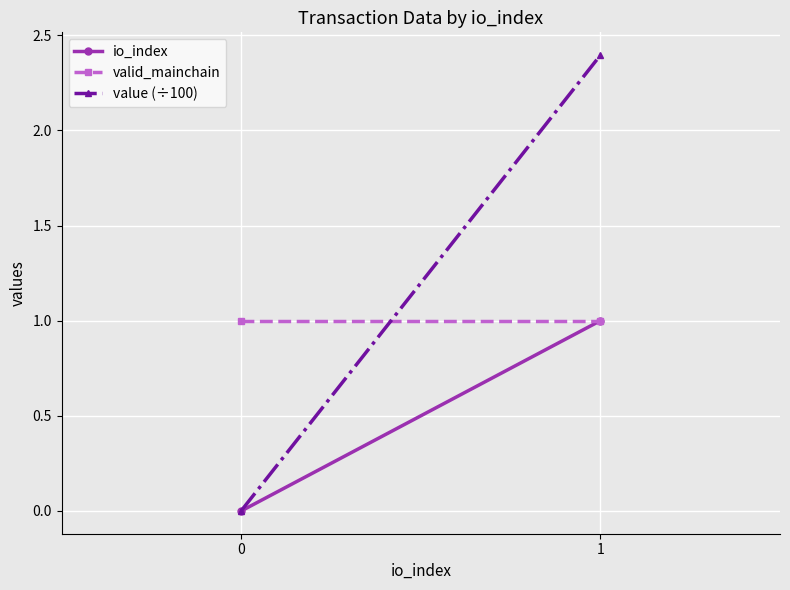

What is the value of the valid_mainchain point at the 2nd from the left?

1.0